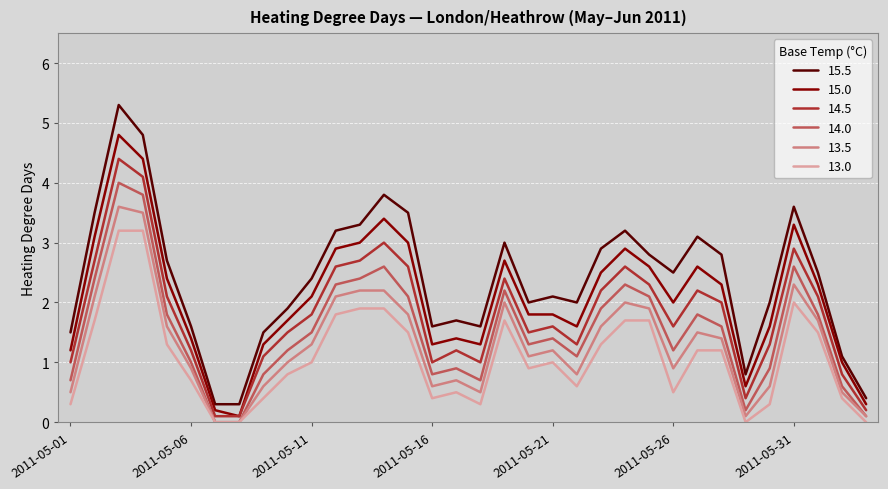

What is the maximum value shown in the chart?

5.3